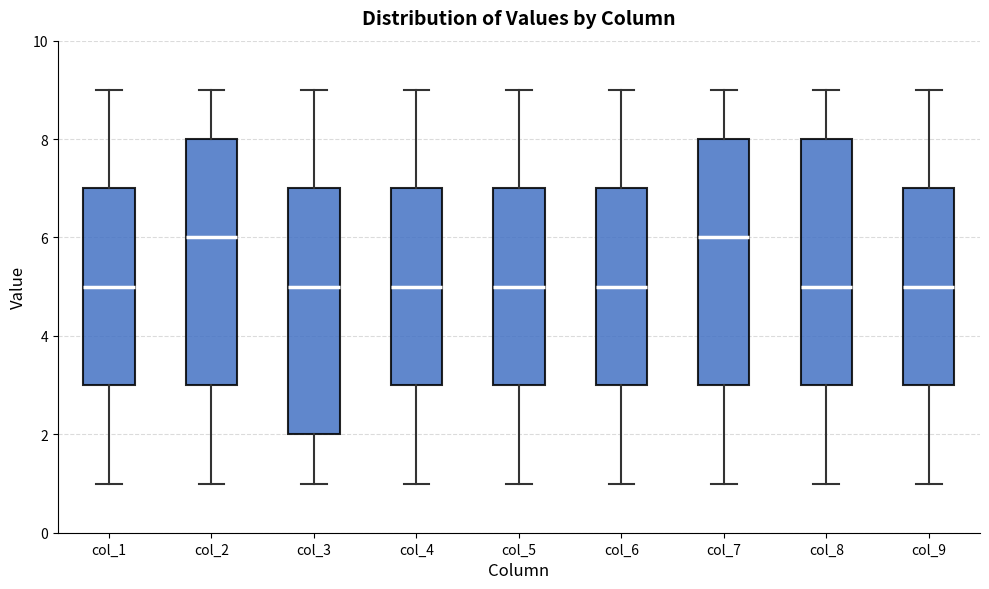

Where does the lower whisker of the box for col_7 end on the y-axis? The values are not printed on the chart, so give them approximately, as read against the axis.

1